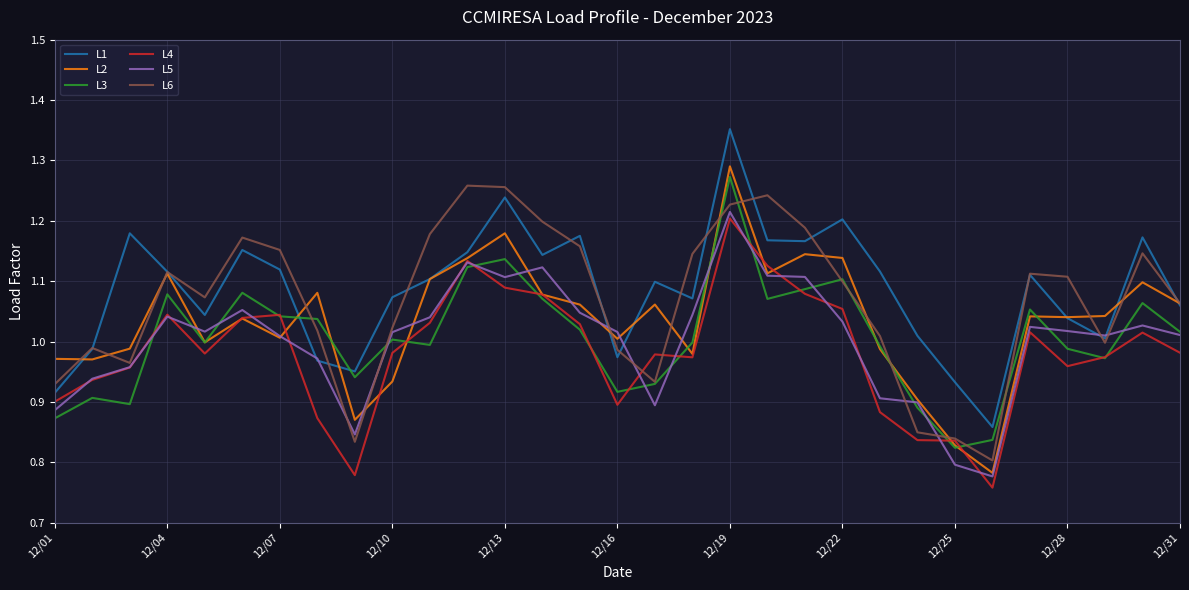

Which series has the largest range (max minus min)?

L2